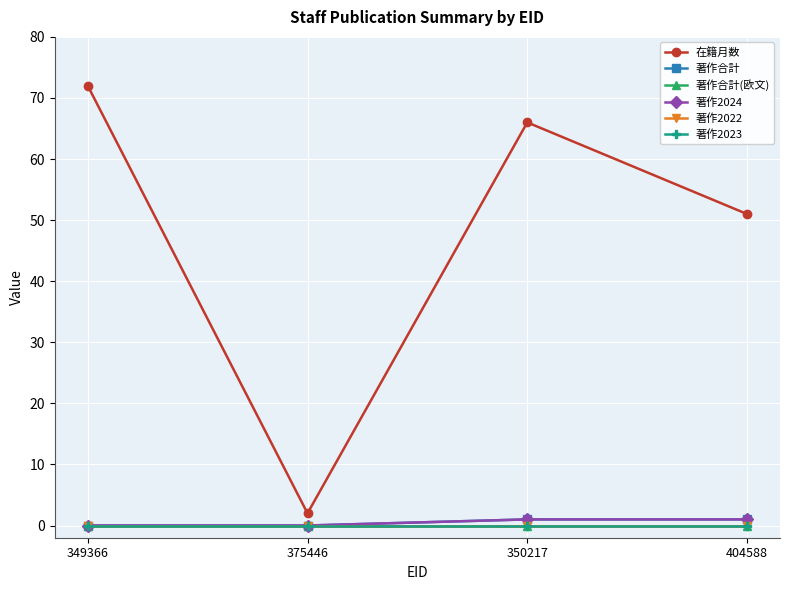

Reading left to right, transcribe all the data shown in this chart.

在籍月数: 72	2	66	51
著作合計: 0	0	1	1
著作合計(欧文): 0	0	0	0
著作2024: 0	0	1	1
著作2022: 0	0	0	0
著作2023: 0	0	0	0